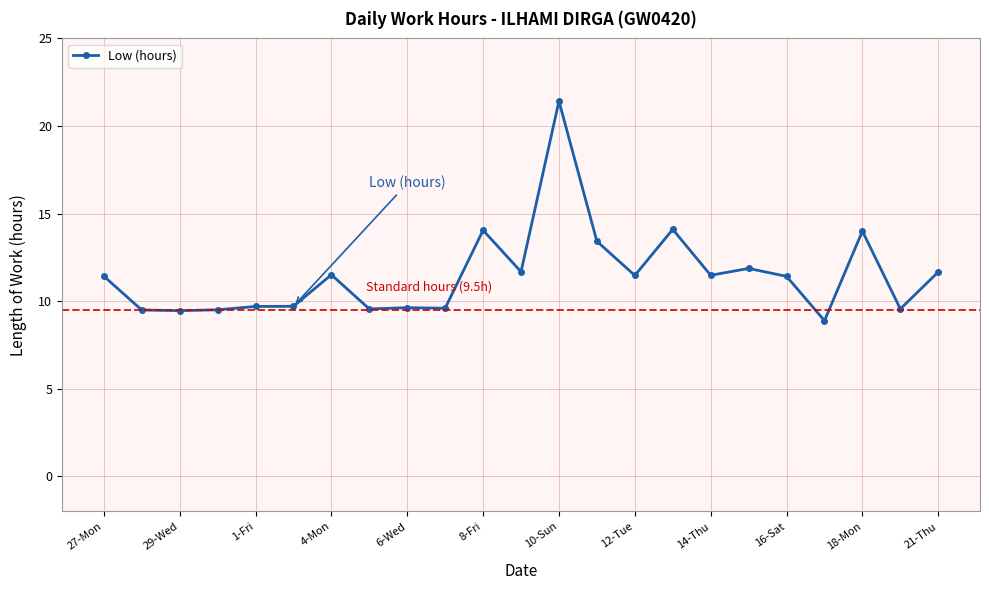

True or false: there are more than 0 points higher than both neighbors.

True